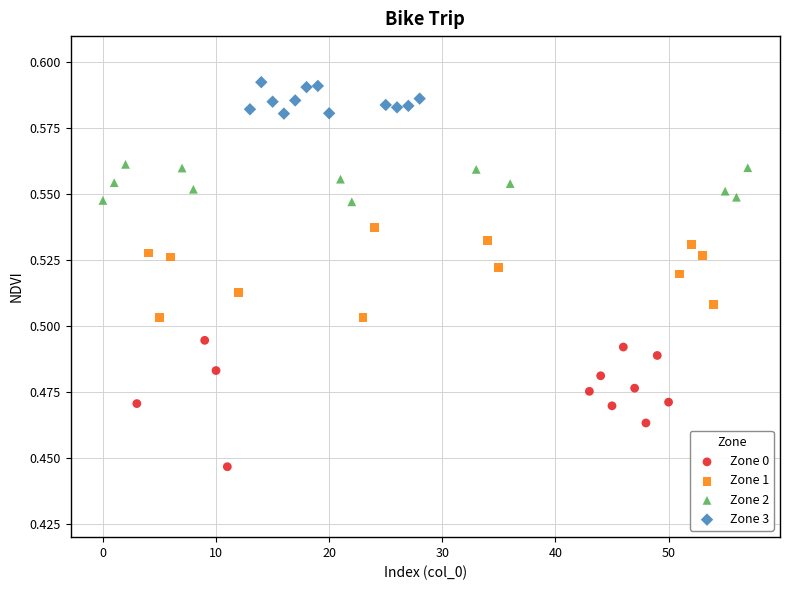

Which series contains the lowest Y value?

Zone 0